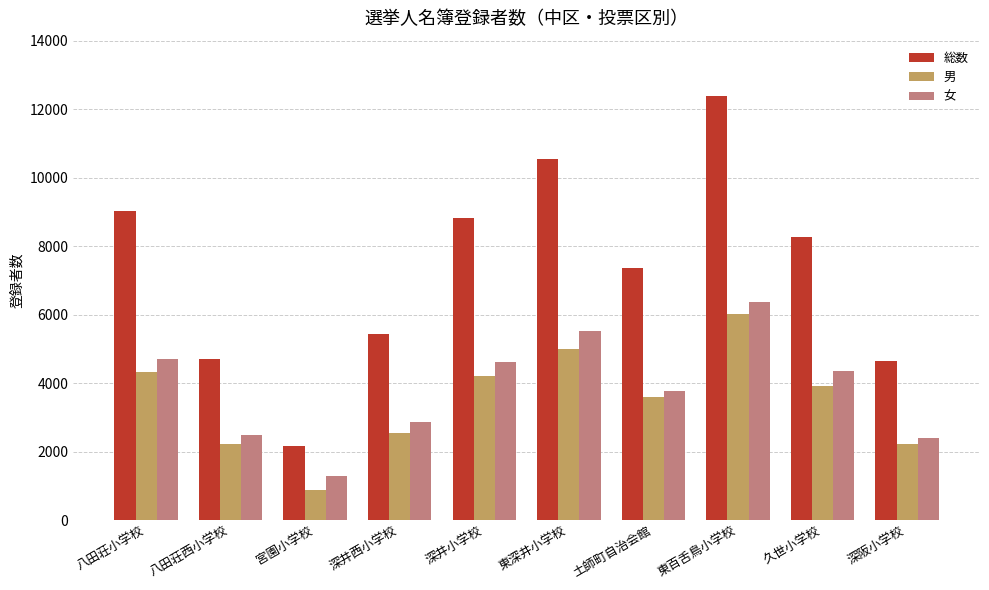

At 深井西小学校, list the series in order from largest to smallest.

総数, 女, 男